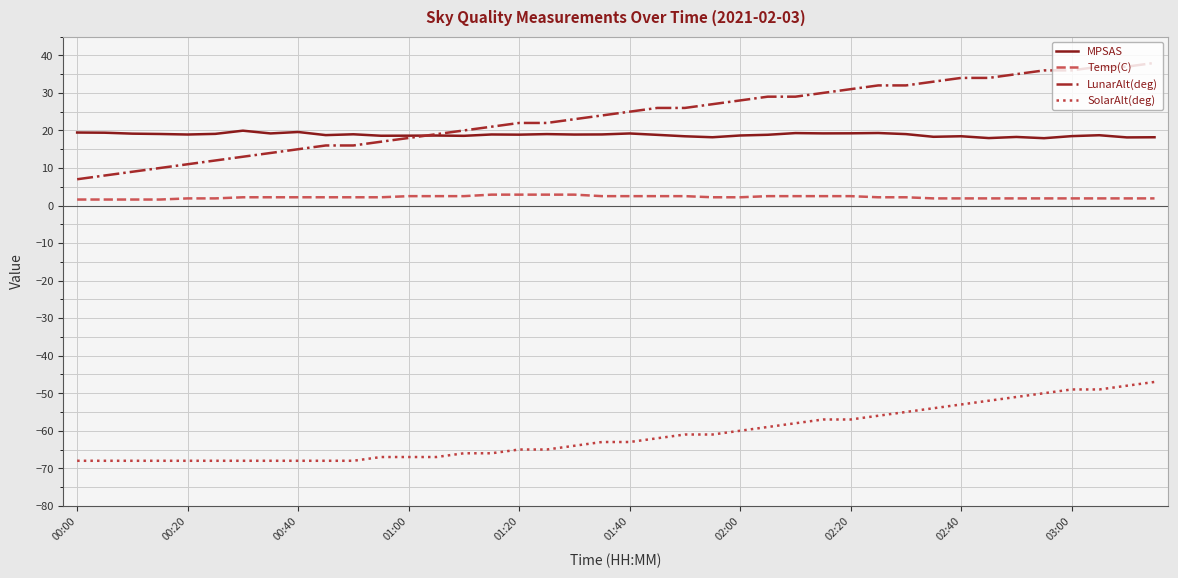

What is the difference between the maximum and minimum values in the LunarAlt(deg) series?

31.0